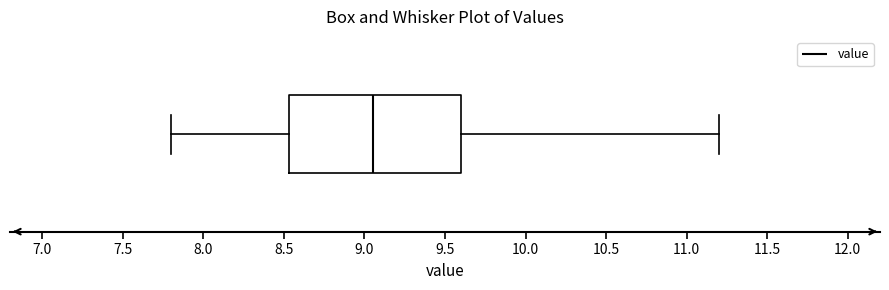

Where does the left whisker of the box end on the x-axis? The values are not printed on the chart, so give them approximately, as read against the axis.

7.80